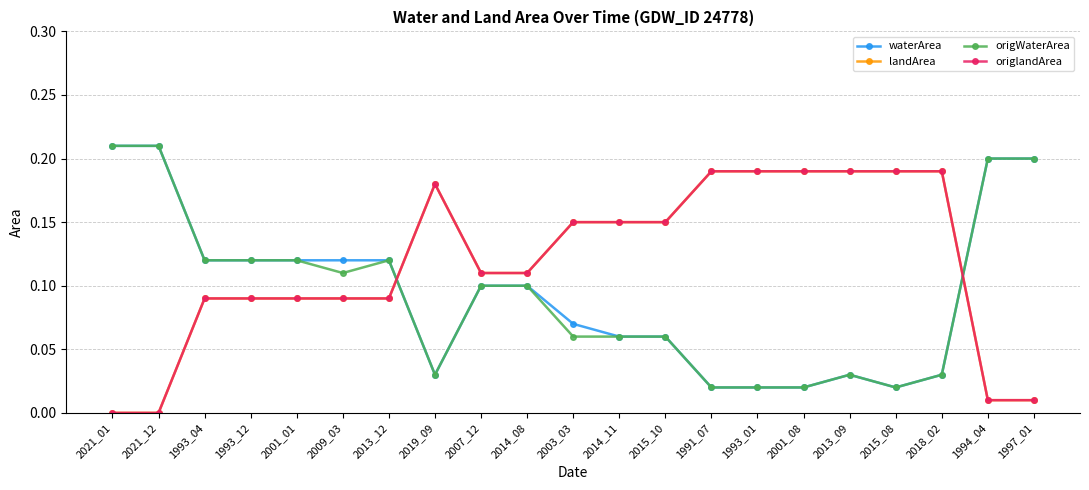

What is the maximum value for origlandArea?

0.2